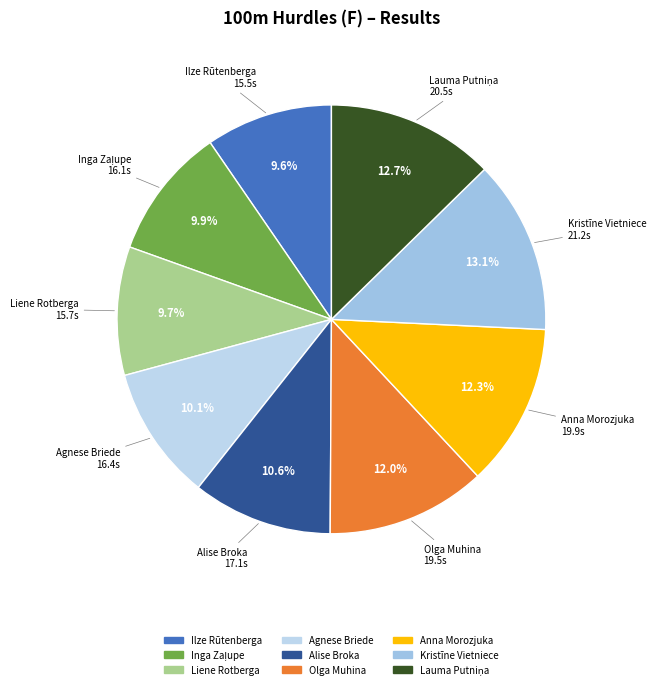

Which has a higher value, Ilze Rūtenberga or Anna Morozjuka?

Anna Morozjuka